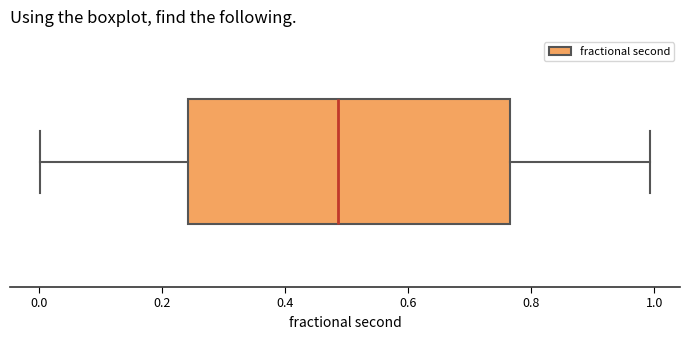

Where is the left edge of the box on the x-axis? The values are not printed on the chart, so give them approximately, as read against the axis.

0.24